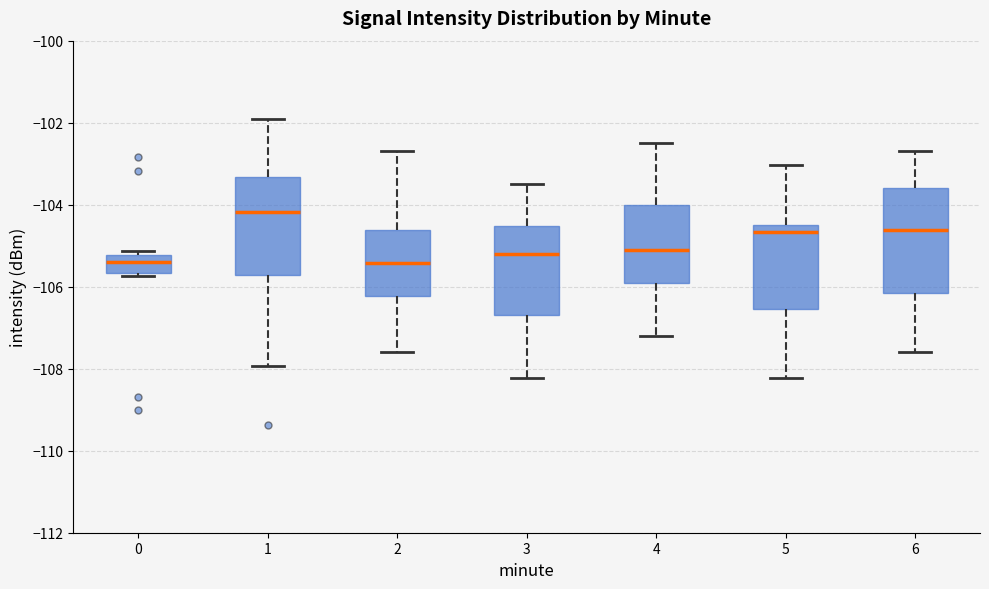

Which box's median line is the highest?

1